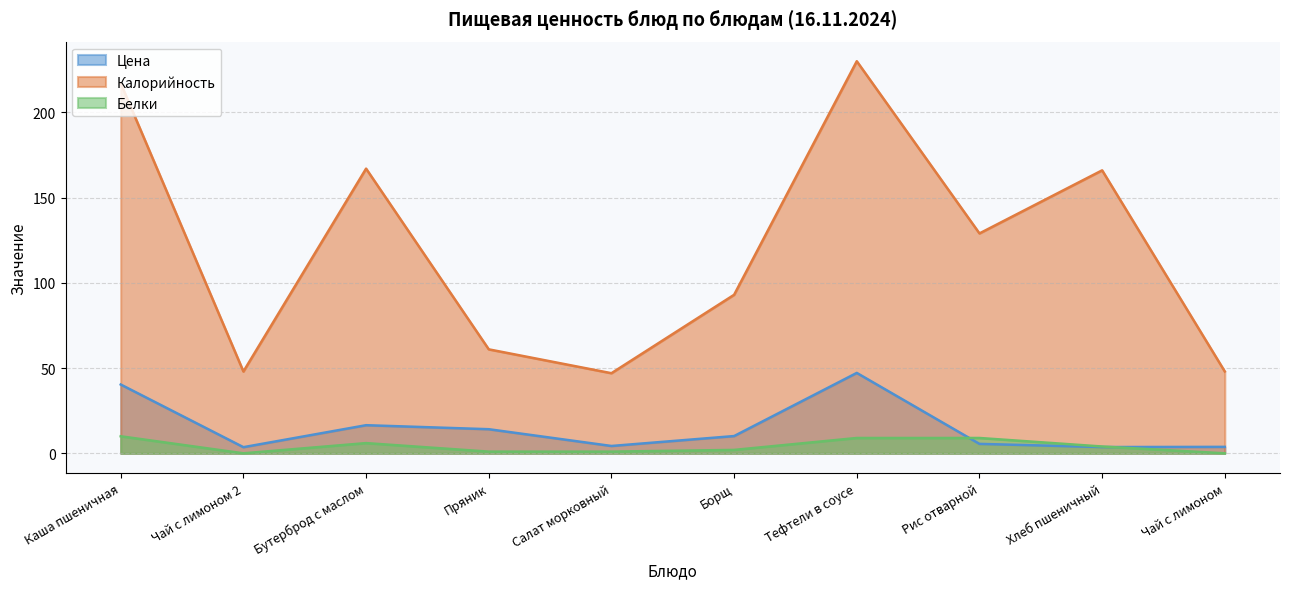

What is the sum of all Белки values?

42.0